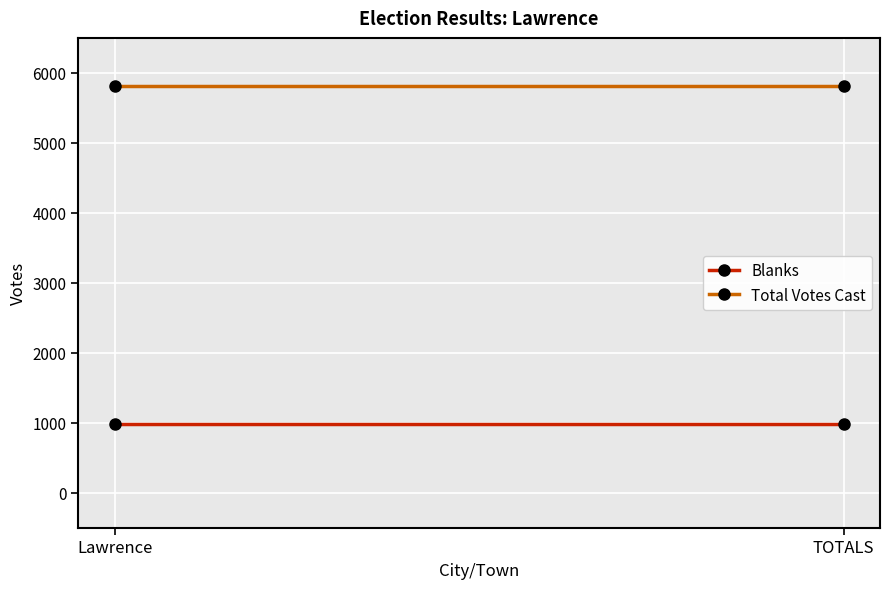

True or false: Total Votes Cast has a value of 5813 at TOTALS.

True